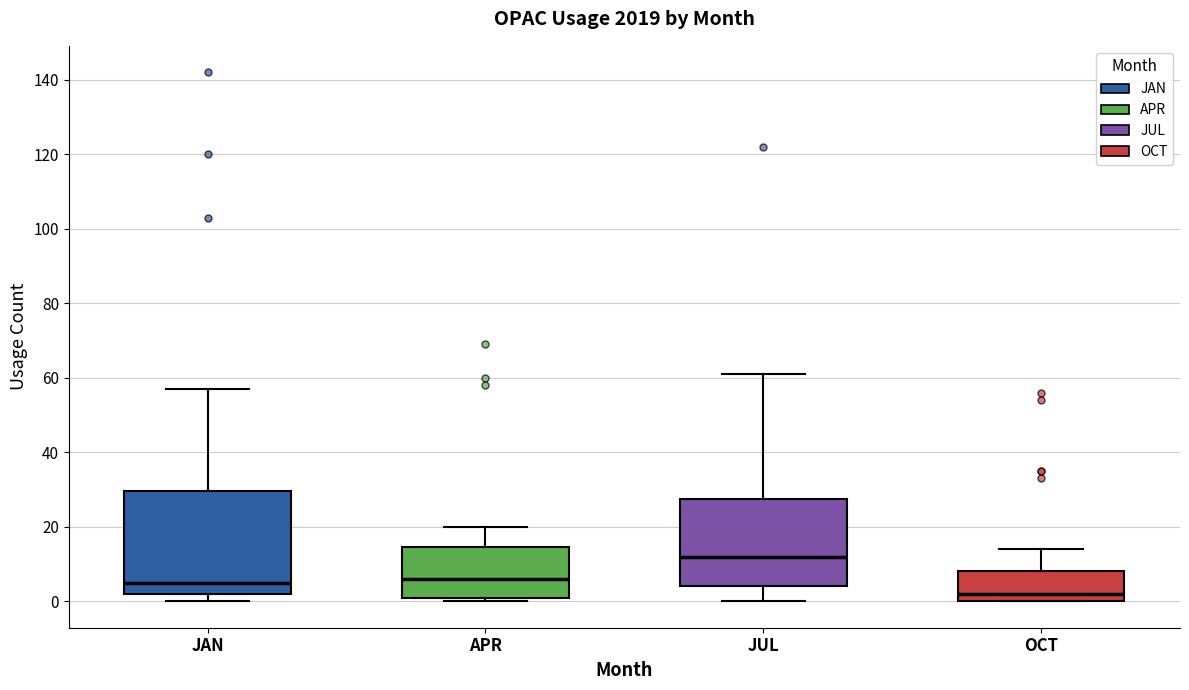

Which box's median line is the highest?

JUL